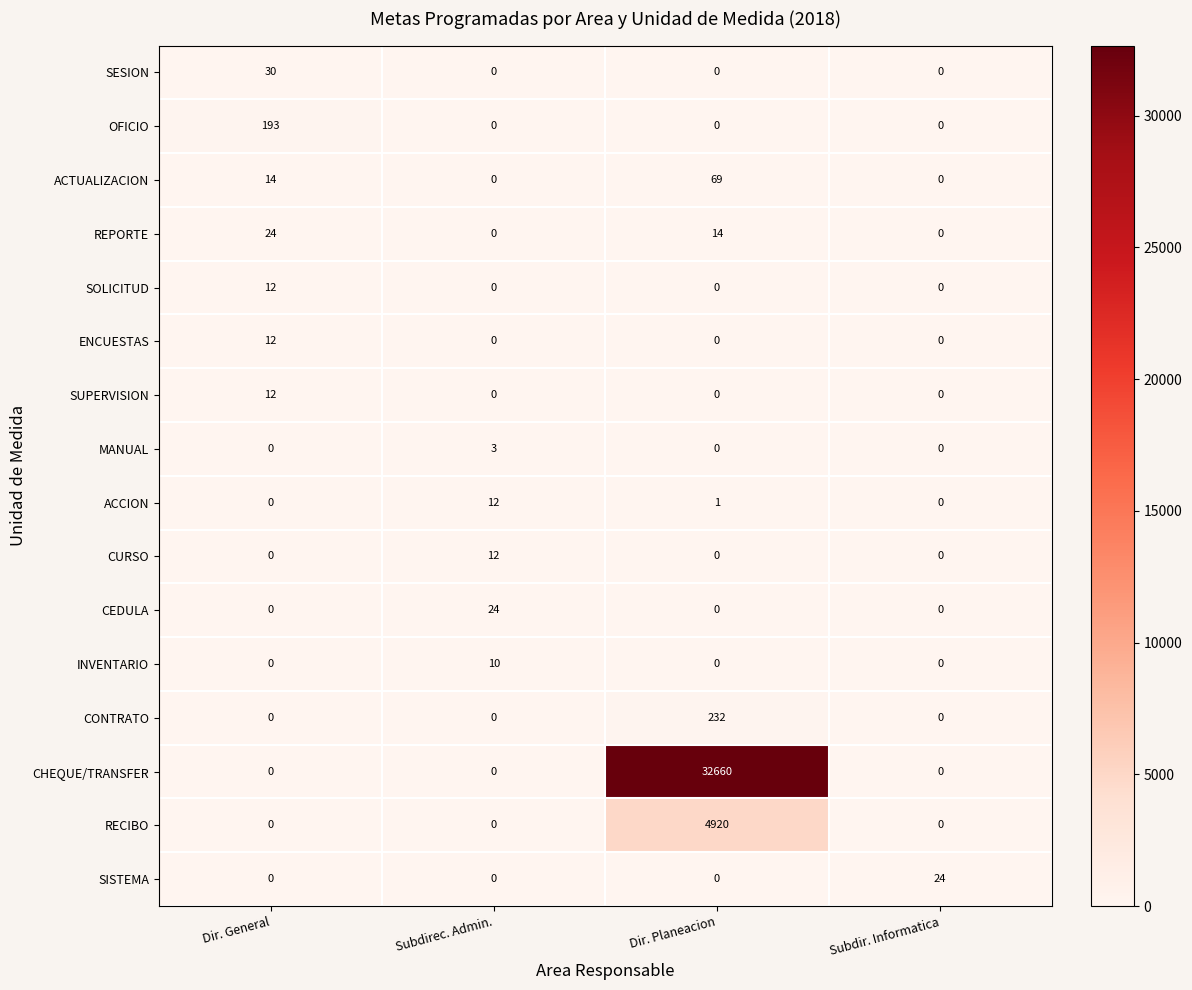

At how many categories does at least one series exceed 13792?

1